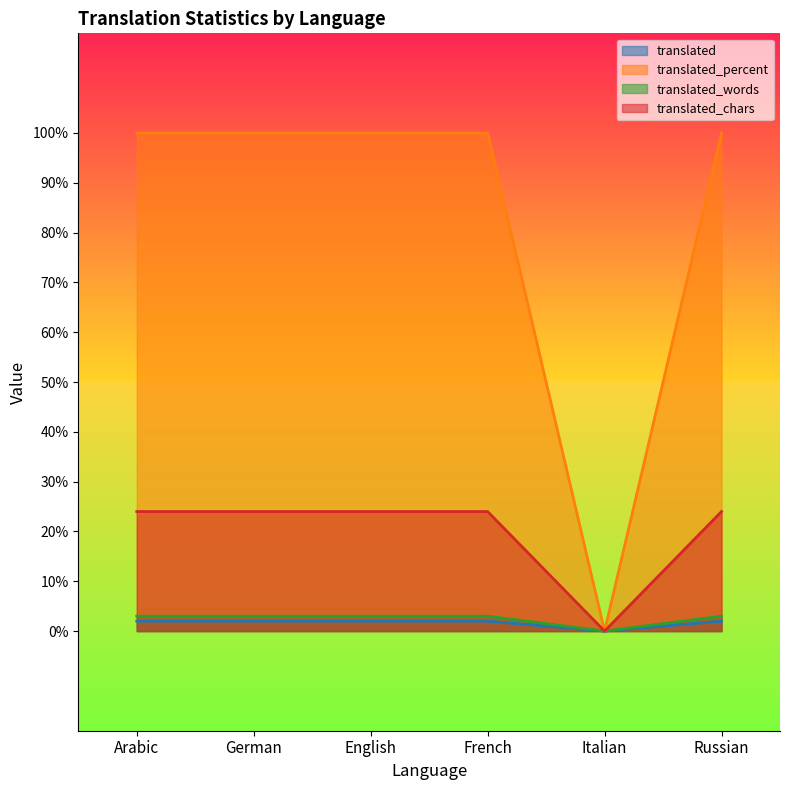

What is the greatest value displayed?

100